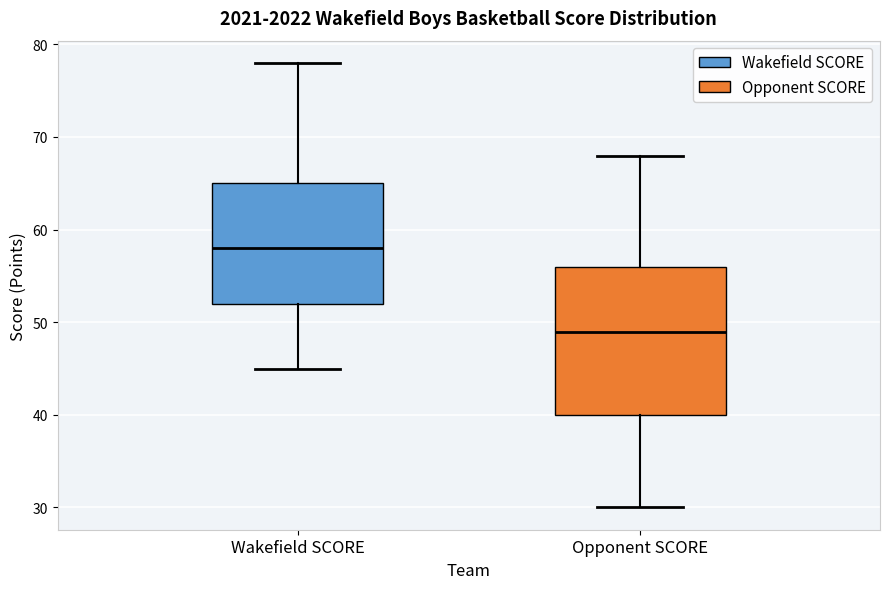

Which box's median line is the lowest?

Opponent SCORE